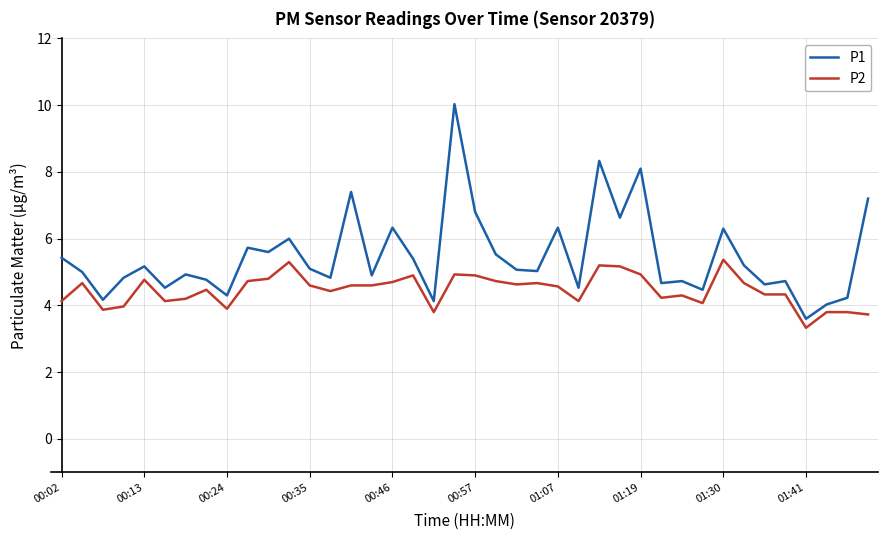

Which series has the largest total across all categories?

P1